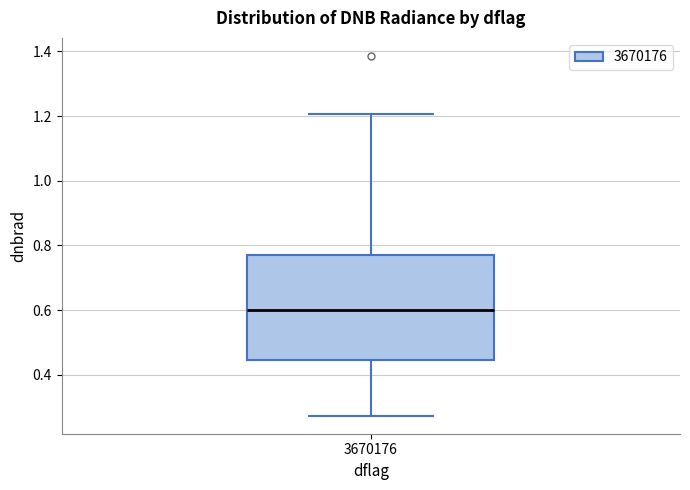

Read this box plot against the y-axis: the position of the median line, the range covered by the box, and the ends of both whiskers. The values are not printed on the chart, so give them approximately, as read against the axis.

median 0.60, box 0.44 to 0.78, whiskers 0.28 to 1.20